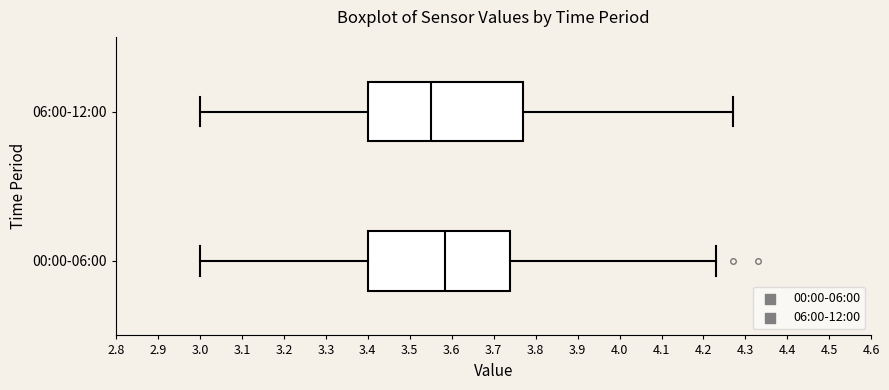

Reading bottom to top, read every box against the x-axis: the position of its median line, the range the box covers, and the ends of its whiskers. The values are not printed on the chart, so give them approximately, as read against the axis.

00:00-06:00: median 3.59, box 3.40 to 3.74, whiskers 3.00 to 4.23
06:00-12:00: median 3.55, box 3.40 to 3.77, whiskers 3.00 to 4.27